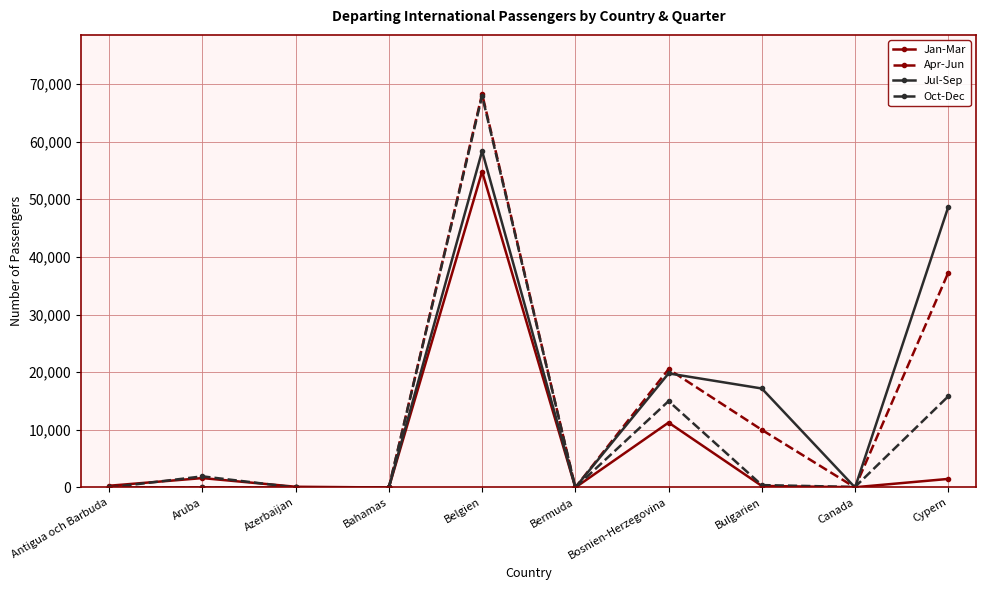

What is the label of the 7th point from the right?

Bahamas